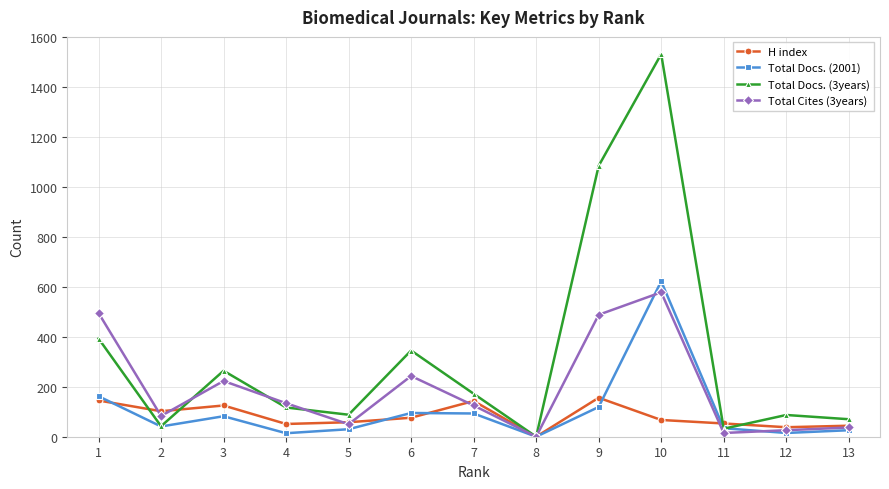

Does the chart display data point markers on the line(s)?

Yes